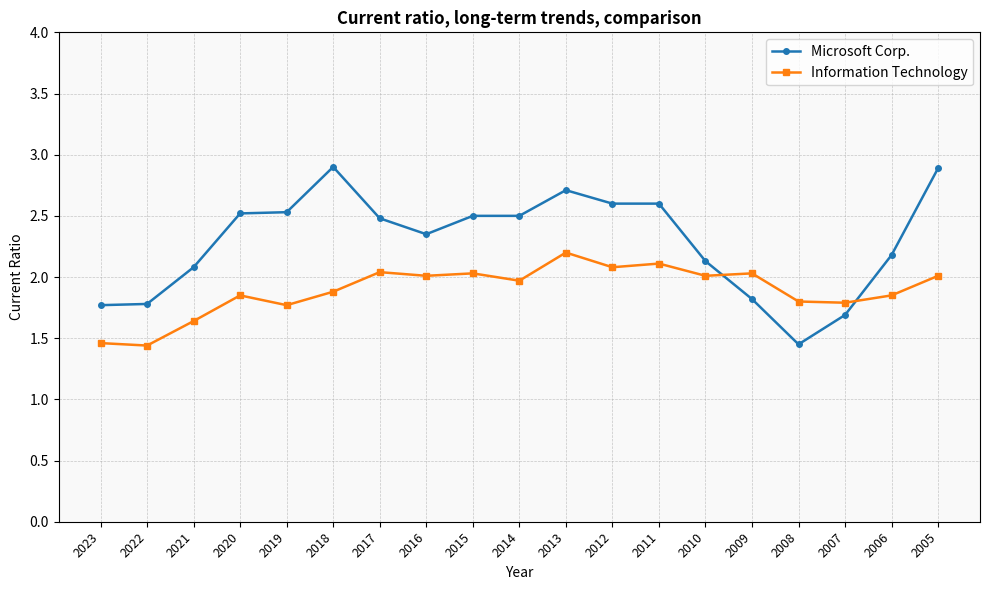

How many distinct data groups are displayed?

2